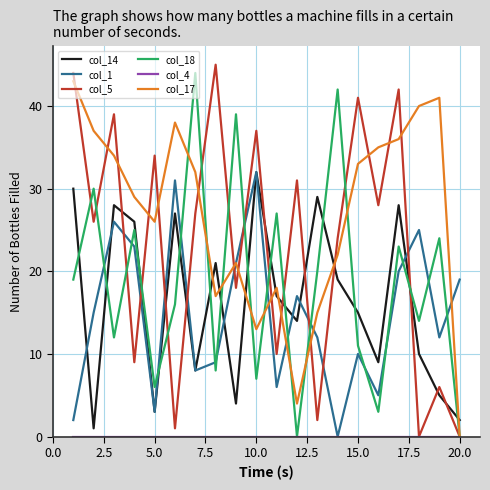

Which series has the largest total across all categories?

col_17